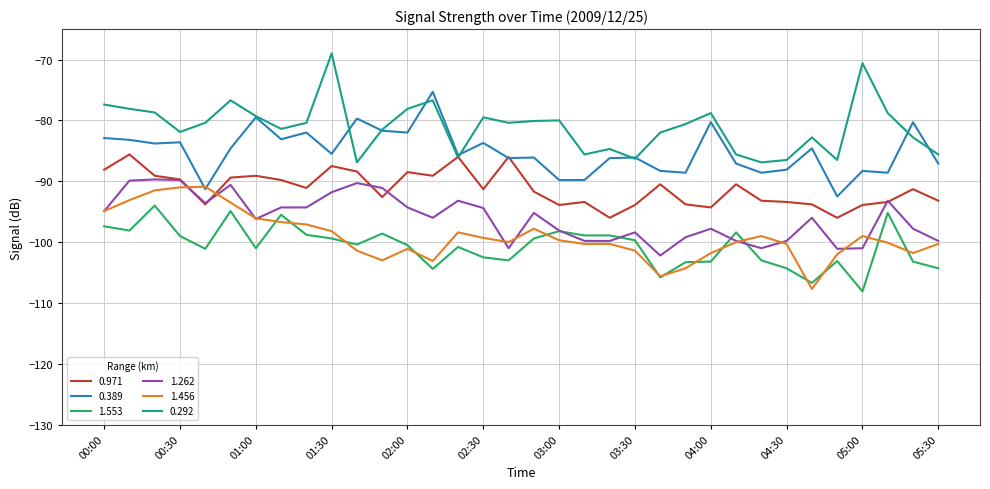

True or false: 1.553 and 0.292 intersect in this chart.

False